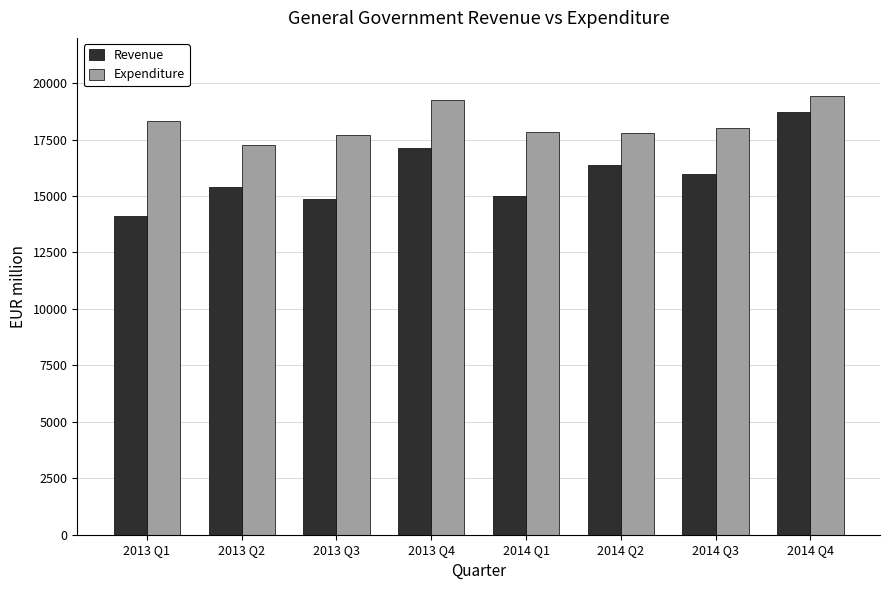

Rank the series by their maximum value, from lowest to highest.

Revenue, Expenditure